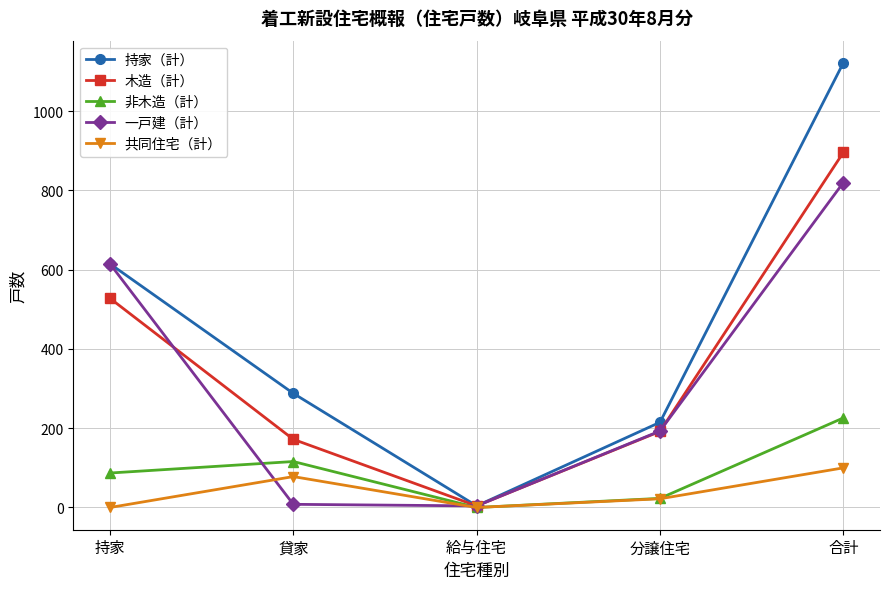

What position from the left is 貸家?

2